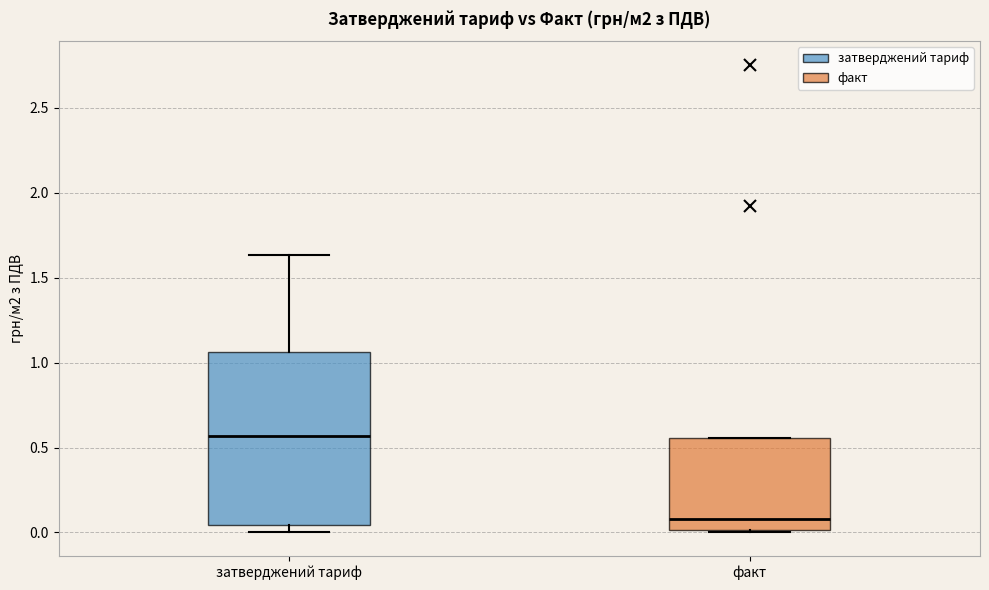

Where is the upper edge of the box for затверджений тариф on the y-axis? The values are not printed on the chart, so give them approximately, as read against the axis.

1.05